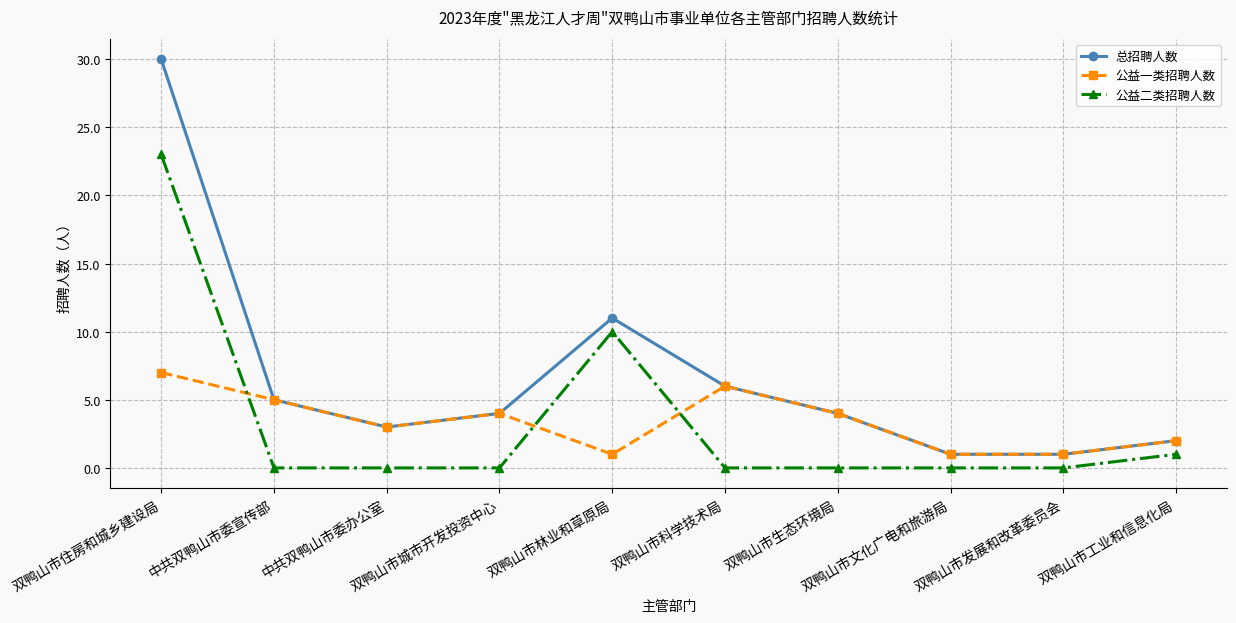

Reading left to right, extract all data points from this chart.

总招聘人数: 30	5	3	4	11	6	4	1	1	2
公益一类招聘人数: 7	5	3	4	1	6	4	1	1	2
公益二类招聘人数: 23	0	0	0	10	0	0	0	0	1